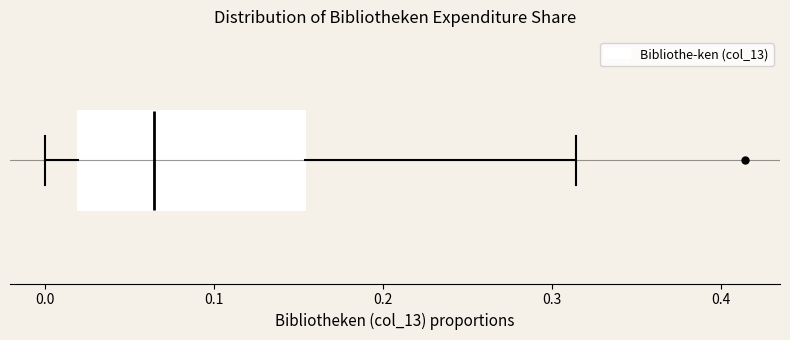

Transcribe this box plot: give where the median line is, the range the box spans, and where the two whiskers end, as read against the x-axis. The values are not printed on the chart, so give them approximately, as read against the axis.

median 0.06, box 0.02 to 0.15, whiskers 0.00 to 0.31